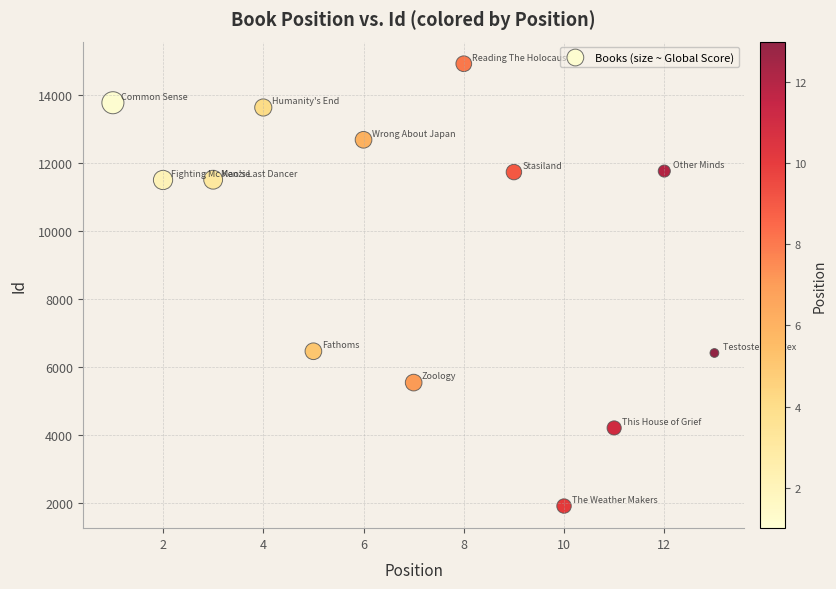

What is the range of X values (max minus min)?

12